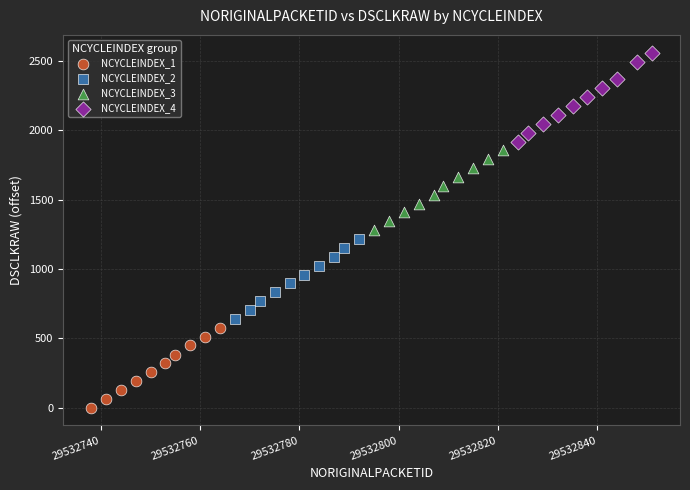

Which series reaches the minimum Y coordinate?

NCYCLEINDEX_1